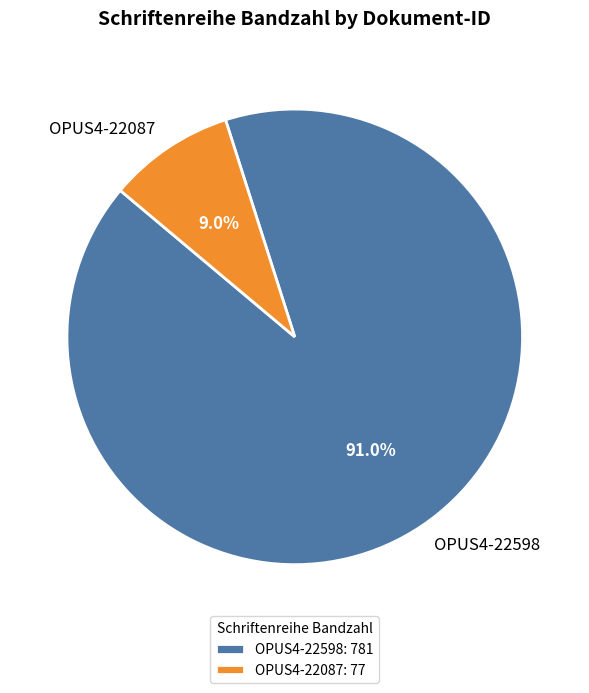

Which category has the biggest portion of the pie?

OPUS4-22598